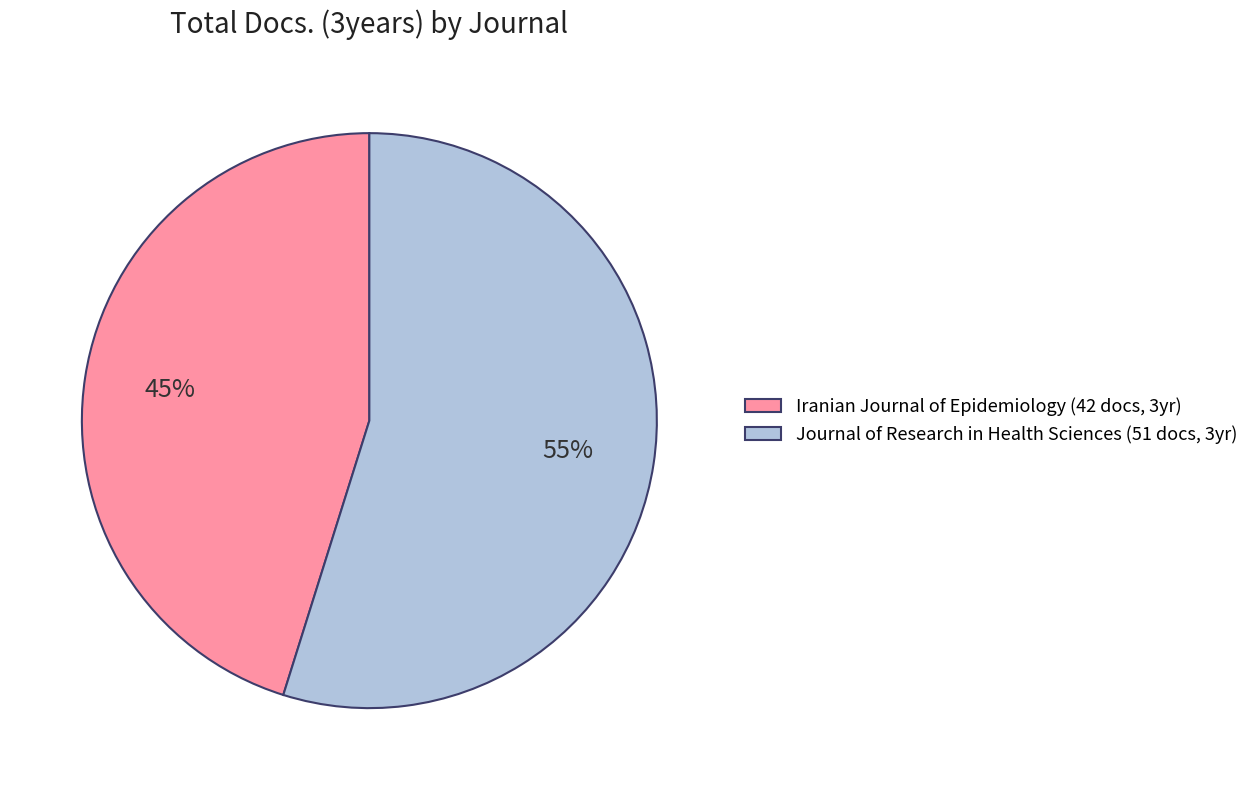

What is the ratio of the value at Iranian Journal of Epidemiology (42 docs, 3yr) to the value at Journal of Research in Health Sciences (51 docs, 3yr)?

0.8